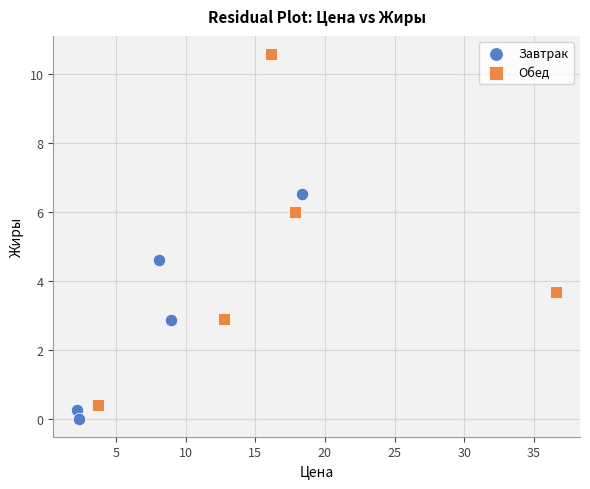

Which series reaches the minimum Y coordinate?

Завтрак